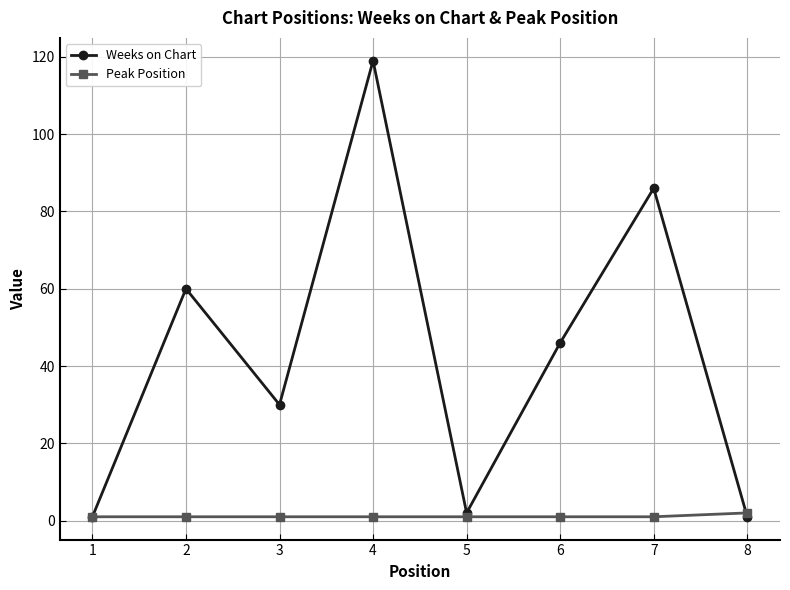

Count the number of categories in the chart.

8